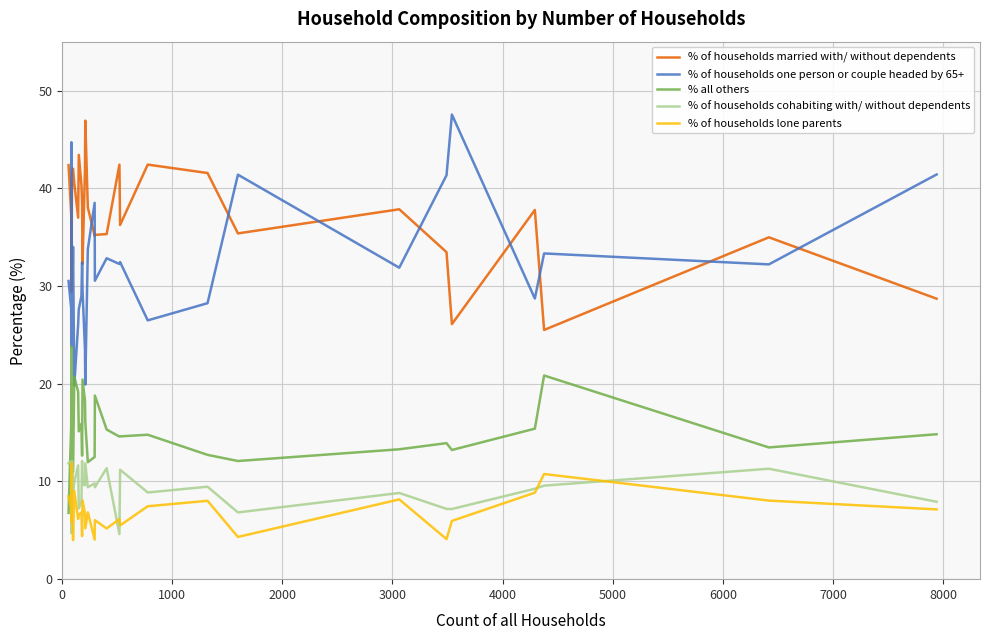

Which series has the largest range (max minus min)?

% of households one person or couple headed by 65+